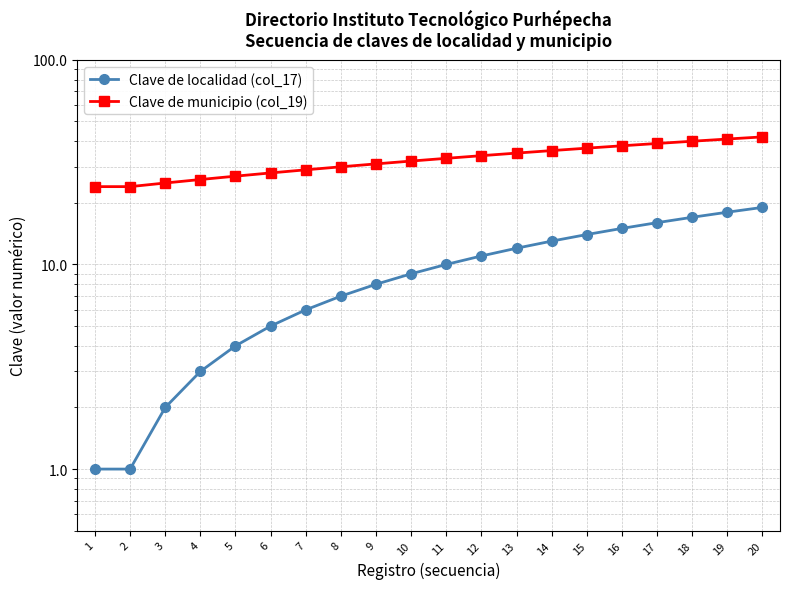

What is the difference between the second highest and minimum values in the Clave de localidad (col_17) series?

17